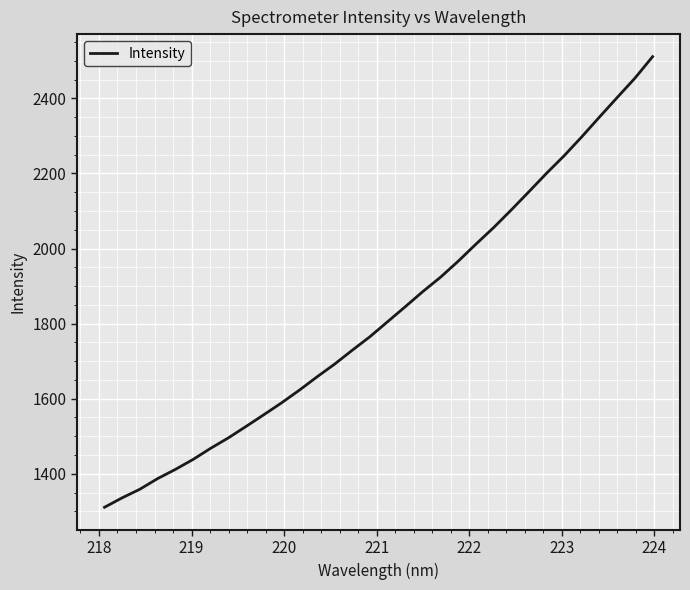

What is the difference between the maximum and minimum values?

1200.7